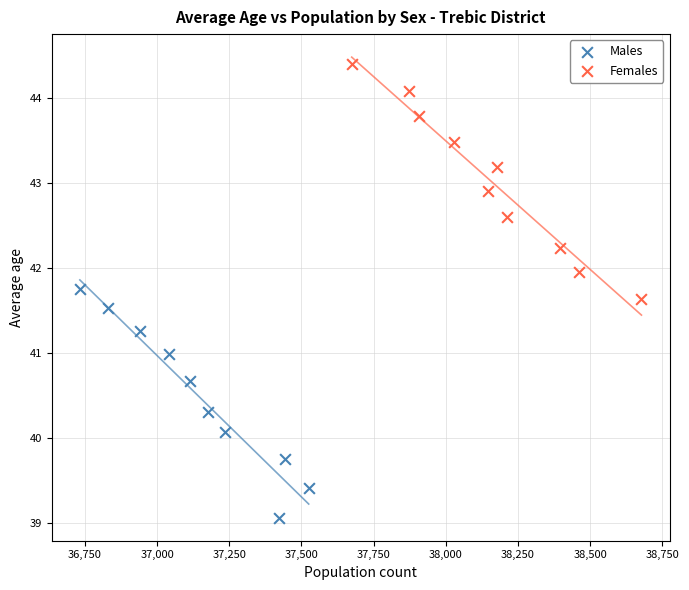

What are all the series names shown in the legend?

Males, Females